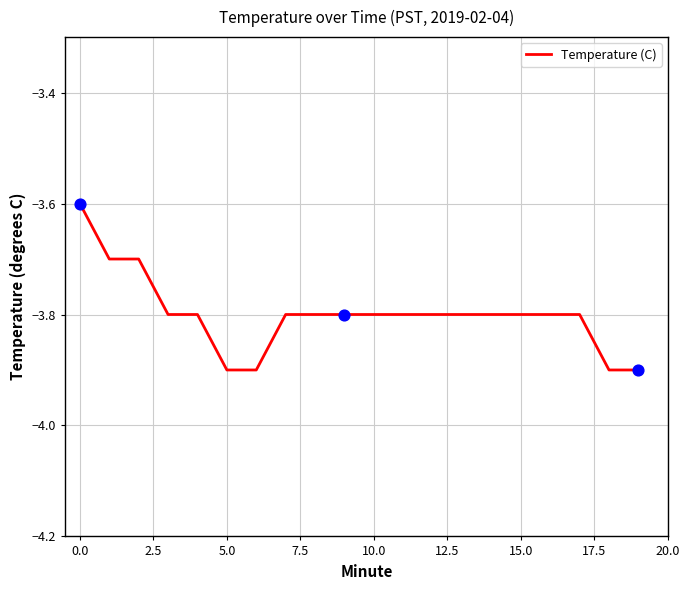

What is the minimum value shown in the chart?

-3.9